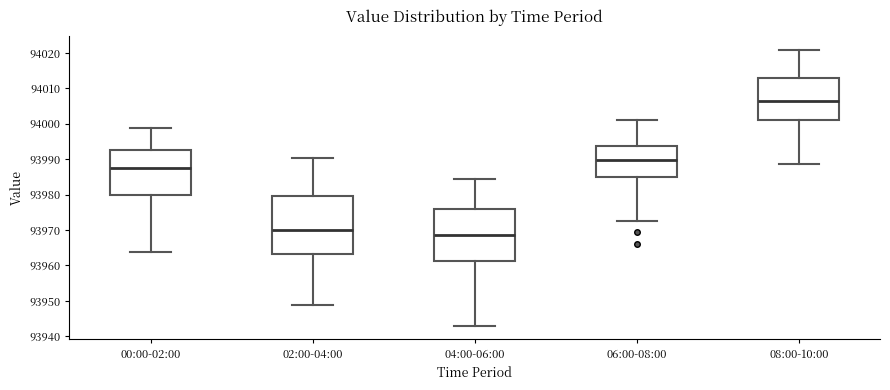

Reading left to right, read every box against the y-axis: the position of its median line, the range the box covers, and the ends of its whiskers. The values are not printed on the chart, so give them approximately, as read against the axis.

00:00-02:00: median 93988, box 93980 to 93993, whiskers 93964 to 93999
02:00-04:00: median 93970, box 93963 to 93980, whiskers 93949 to 93990
04:00-06:00: median 93969, box 93961 to 93976, whiskers 93943 to 93984
06:00-08:00: median 93990, box 93985 to 93994, whiskers 93973 to 94001
08:00-10:00: median 94007, box 94001 to 94013, whiskers 93989 to 94021